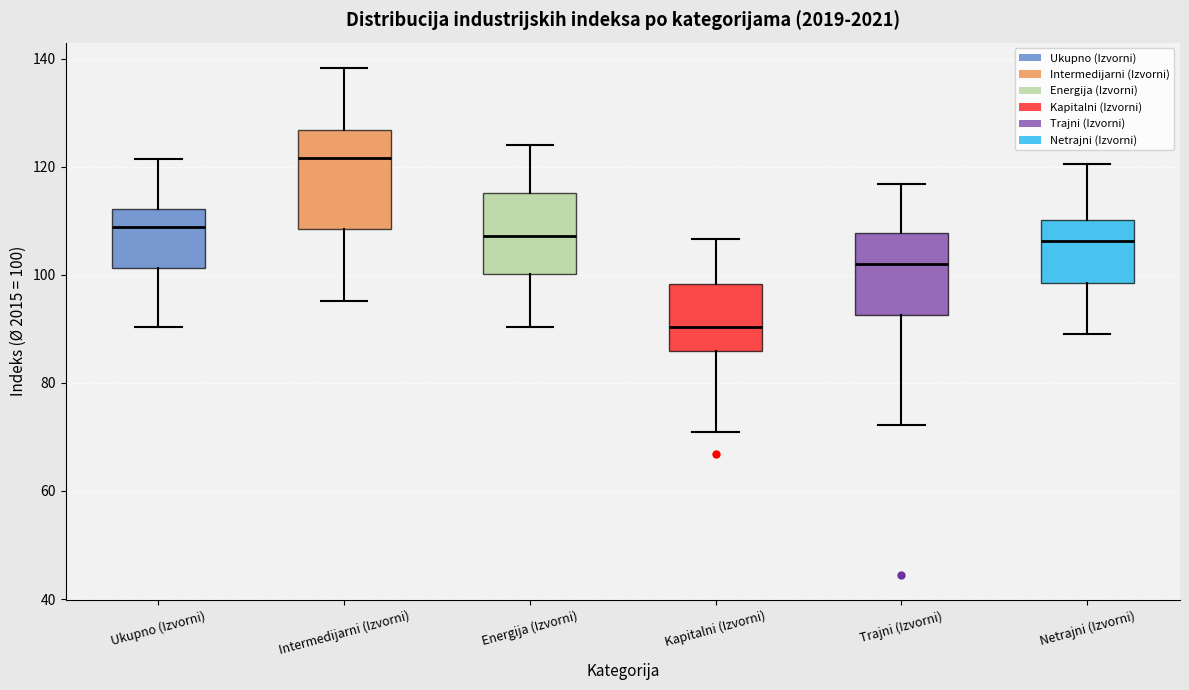

Reading left to right, read every box against the y-axis: the position of its median line, the range the box covers, and the ends of its whiskers. The values are not printed on the chart, so give them approximately, as read against the axis.

Ukupno (Izvorni): median 108, box 102 to 112, whiskers 90 to 122
Intermedijarni (Izvorni): median 122, box 108 to 126, whiskers 96 to 138
Energija (Izvorni): median 108, box 100 to 116, whiskers 90 to 124
Kapitalni (Izvorni): median 90, box 86 to 98, whiskers 70 to 106
Trajni (Izvorni): median 102, box 92 to 108, whiskers 72 to 116
Netrajni (Izvorni): median 106, box 98 to 110, whiskers 90 to 120